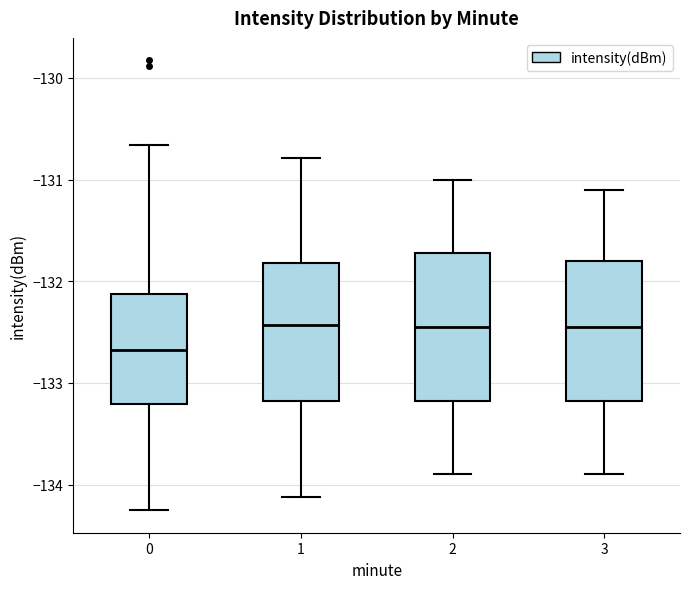

Where is the lower edge of the box at x = 3 on the y-axis? The values are not printed on the chart, so give them approximately, as read against the axis.

-133.2